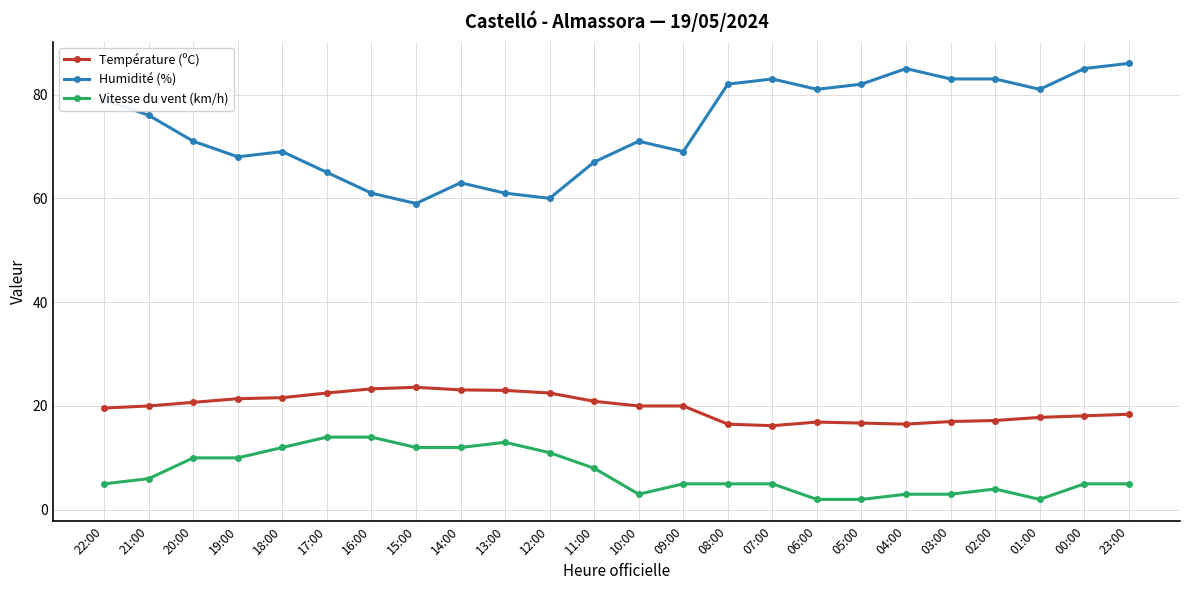

What is the sum of all Vitesse du vent (km/h) values?

171.0